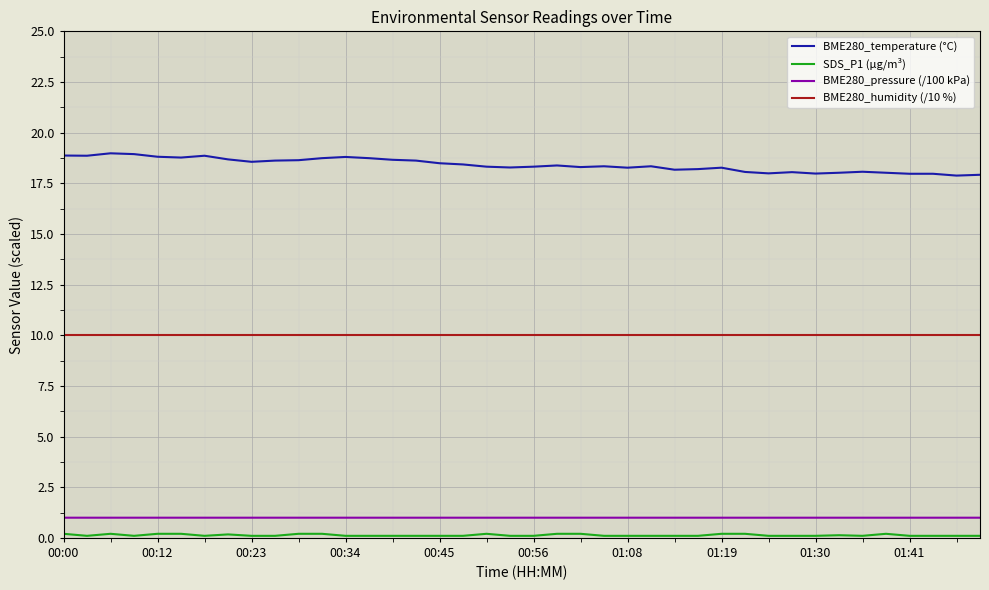

What is the maximum value shown in the chart?

19.0